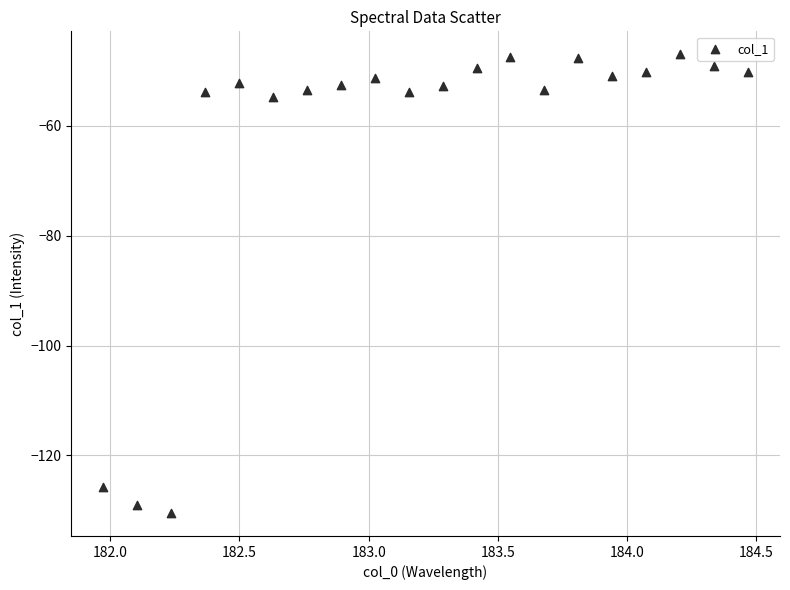

What is the range of Y values (max minus min)?

83.5